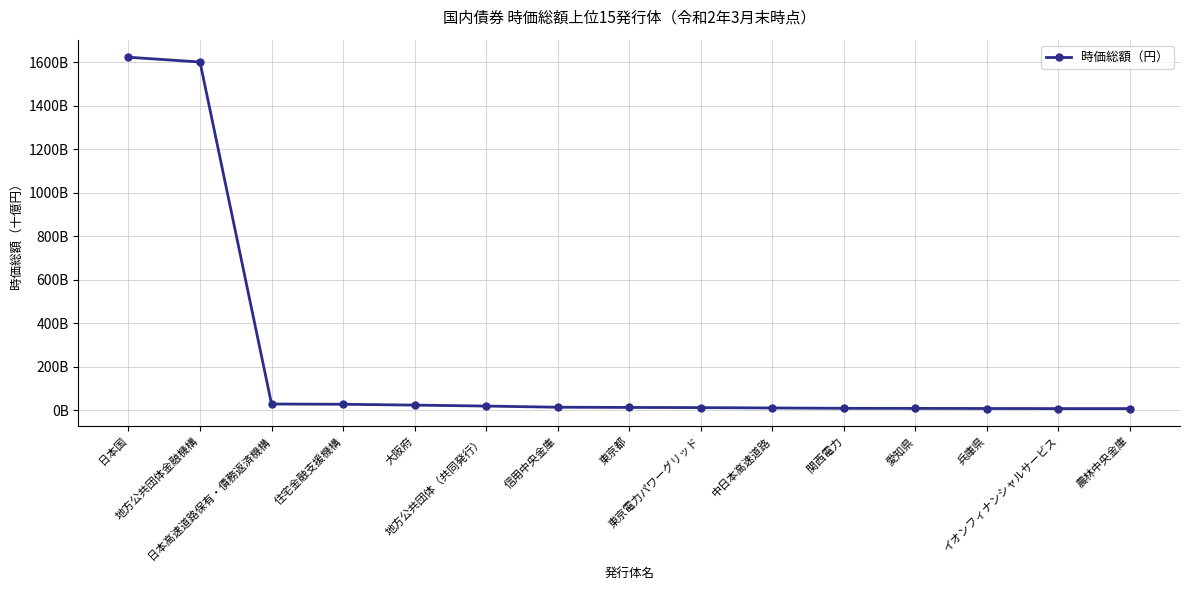

What is the difference between the maximum and minimum values?

1616978470902